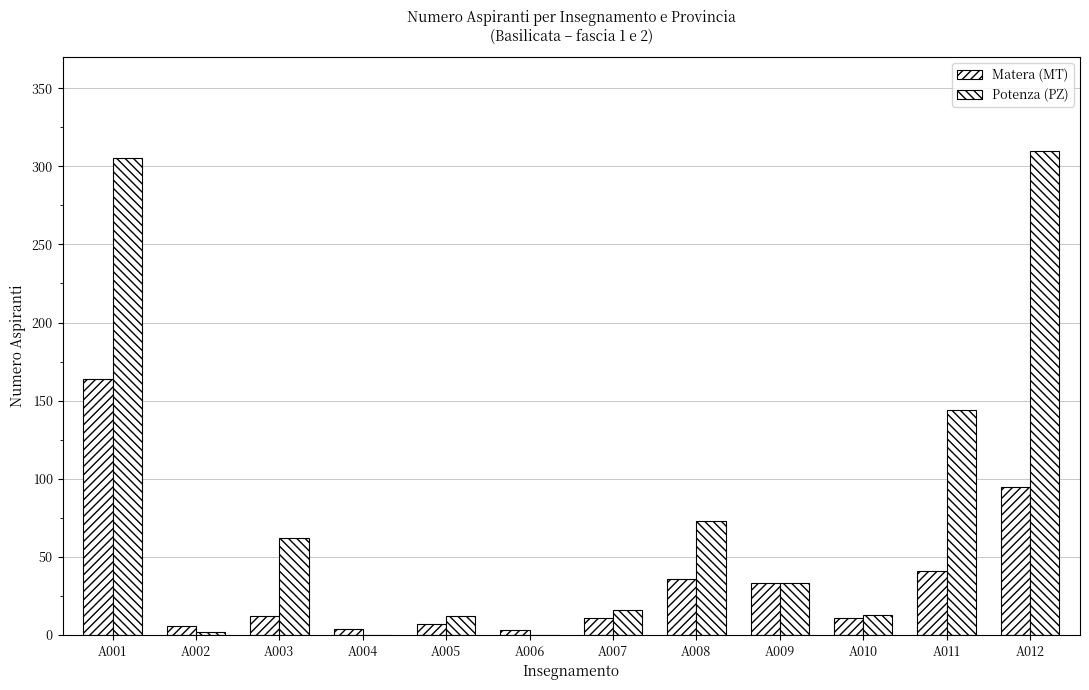

At A002, list the series in order from largest to smallest.

Matera (MT), Potenza (PZ)